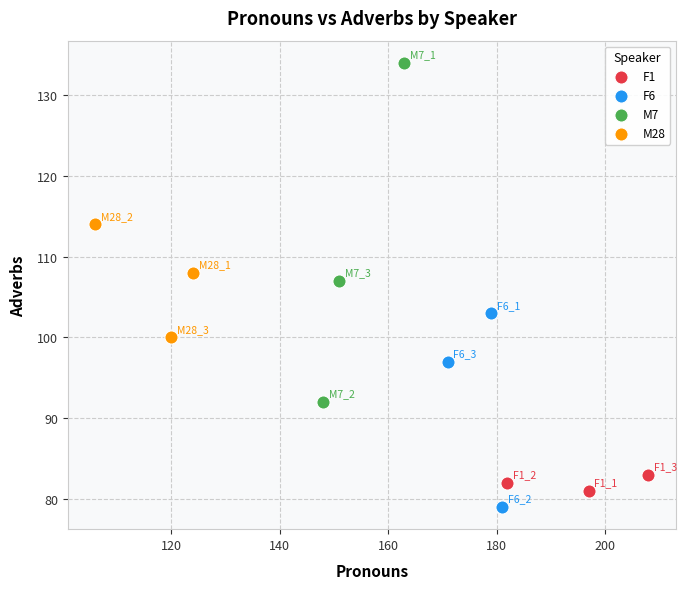

What are all the series names shown in the legend?

F1, F6, M7, M28